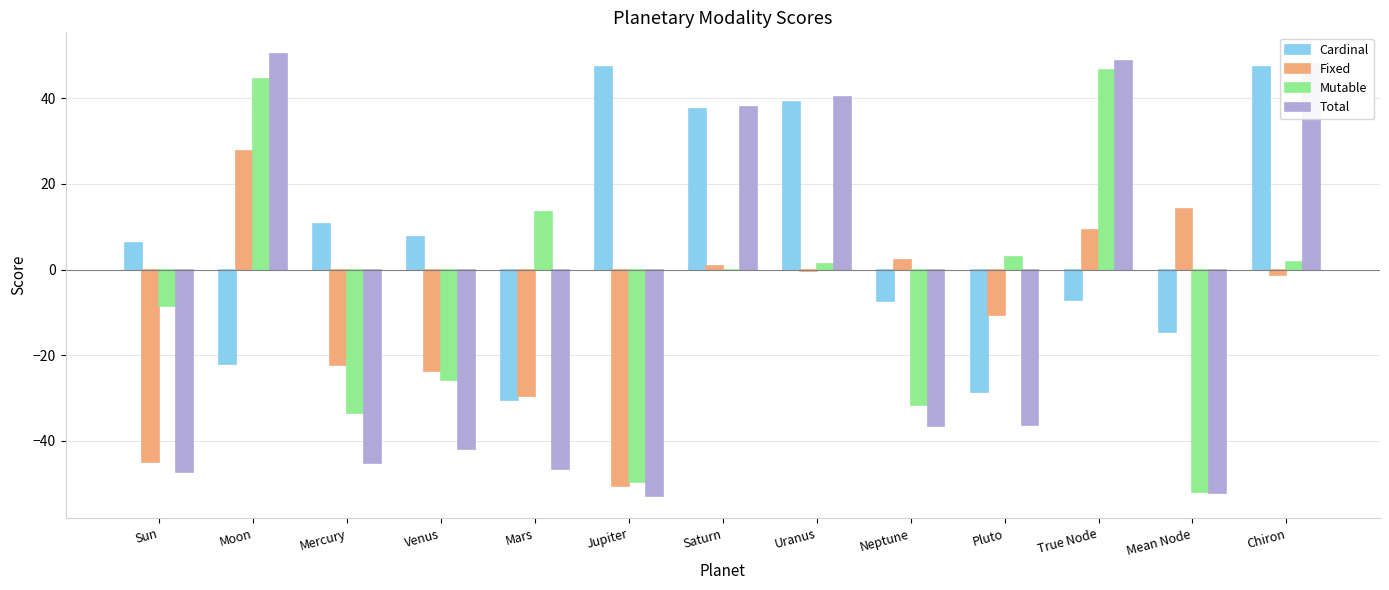

Which series has the largest total across all categories?

Cardinal